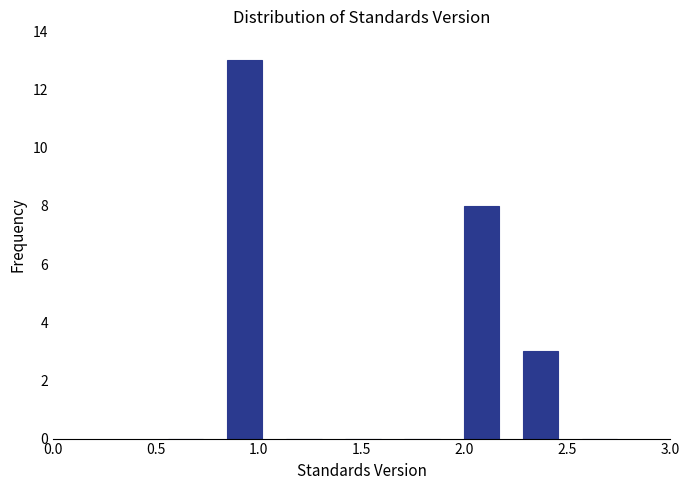

What is the height of the bar covering 0.80 to 1.10 on the x-axis? Neither the bar edges nor the heights are printed on the chart, so give them approximately, as read against the axes.

13